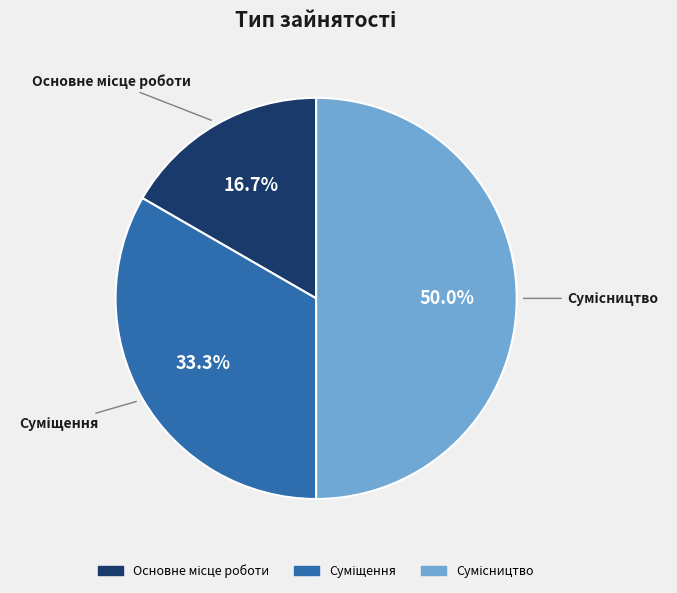

To the nearest percent, what percentage of the pie is Суміщення?

33%